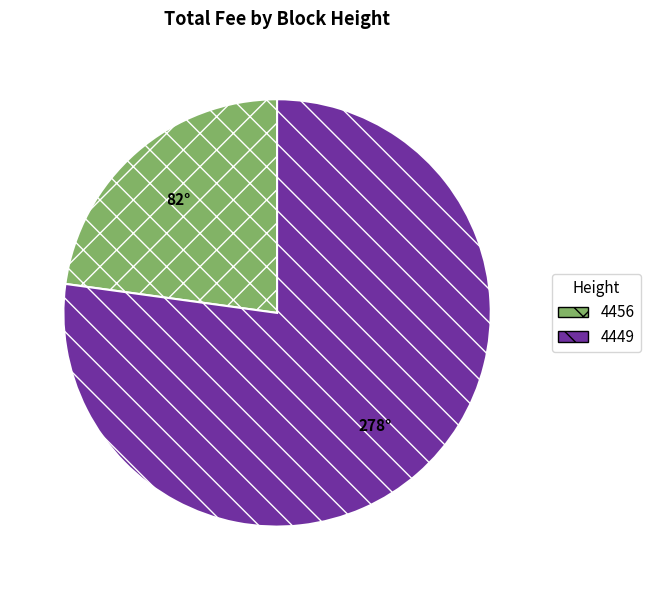

Rank the categories by value from highest to lowest.

4449, 4456